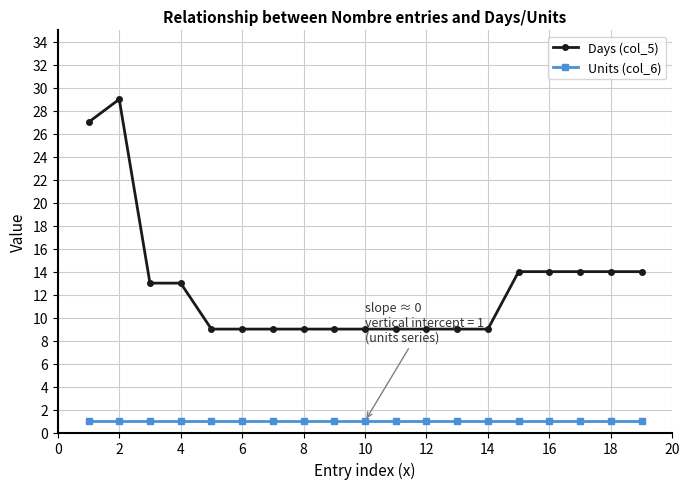

What is the value of the Units (col_6) point at the 6th from the left?

1